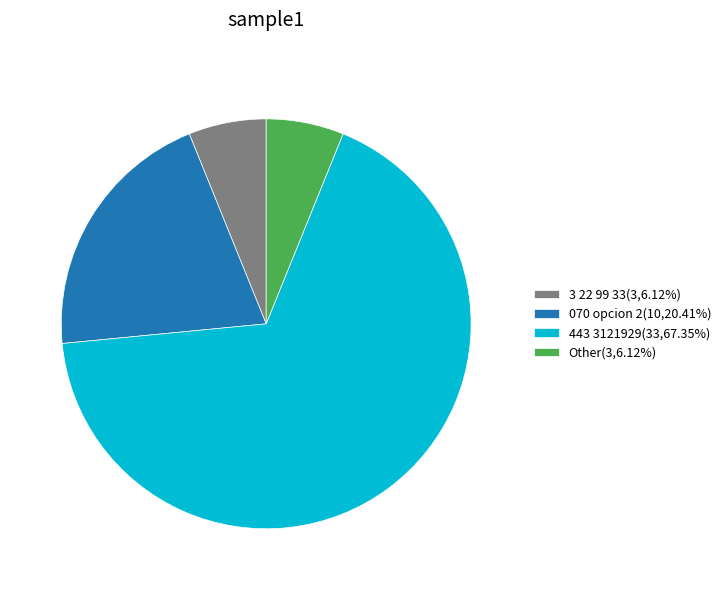

Is 3 22 99 33(3,6.12%) the majority of the pie?

No